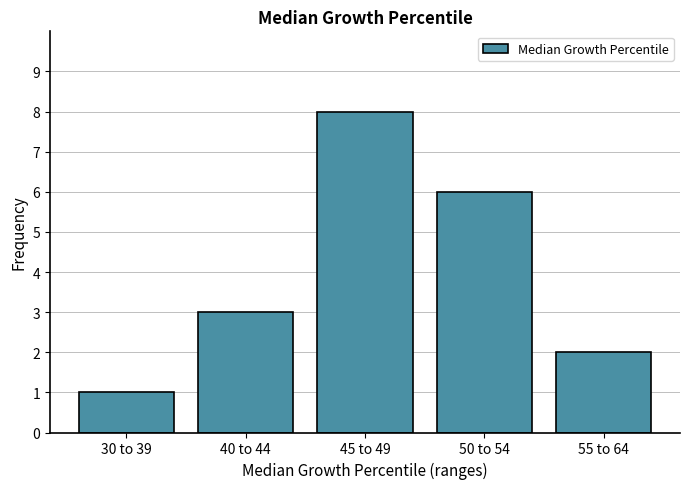

Reading left to right, transcribe all the data shown in this chart.

30 to 39=1	40 to 44=3	45 to 49=8	50 to 54=6	55 to 64=2